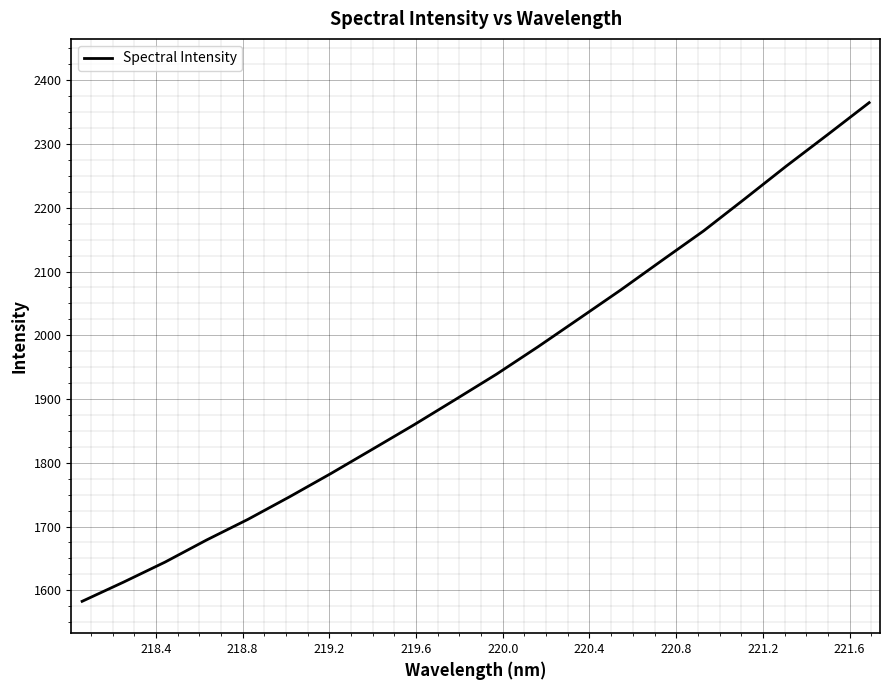

What is the difference between the maximum and minimum values?

782.1